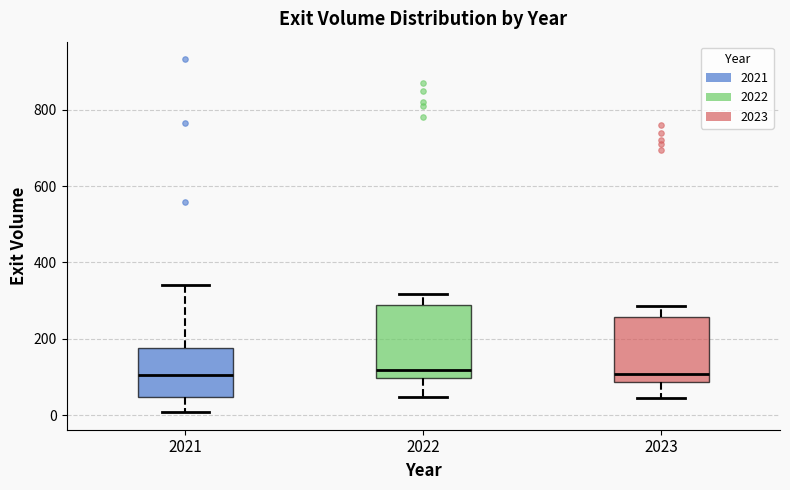

Reading left to right, read every box against the y-axis: the position of its median line, the range the box covers, and the ends of its whiskers. The values are not printed on the chart, so give them approximately, as read against the axis.

2021: median 100, box 40 to 180, whiskers 0 to 340
2022: median 120, box 100 to 280, whiskers 40 to 320
2023: median 100, box 80 to 260, whiskers 40 to 280